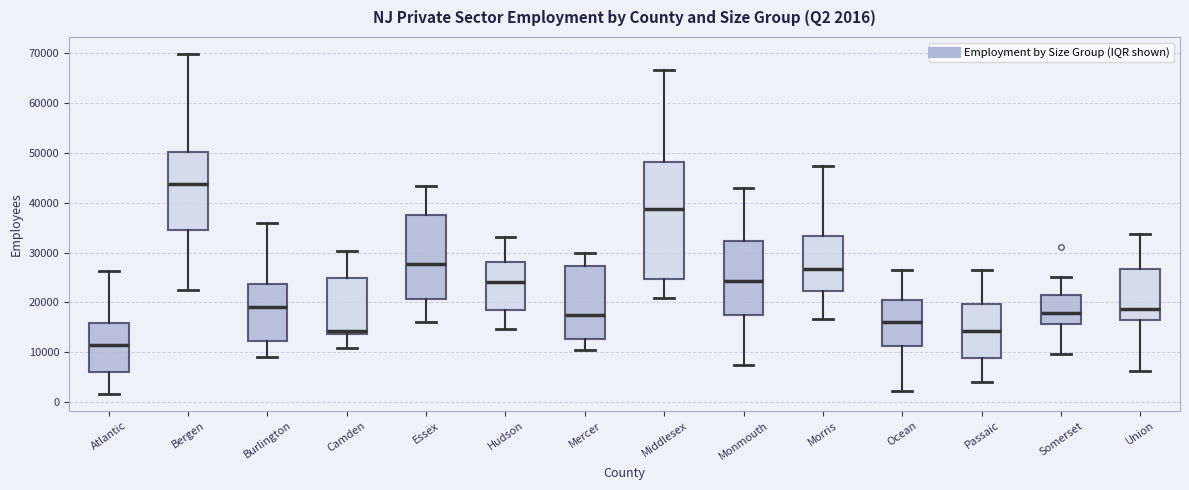

Comparing the boxes themselves (not the whiskers), which one is the tallest?

Middlesex